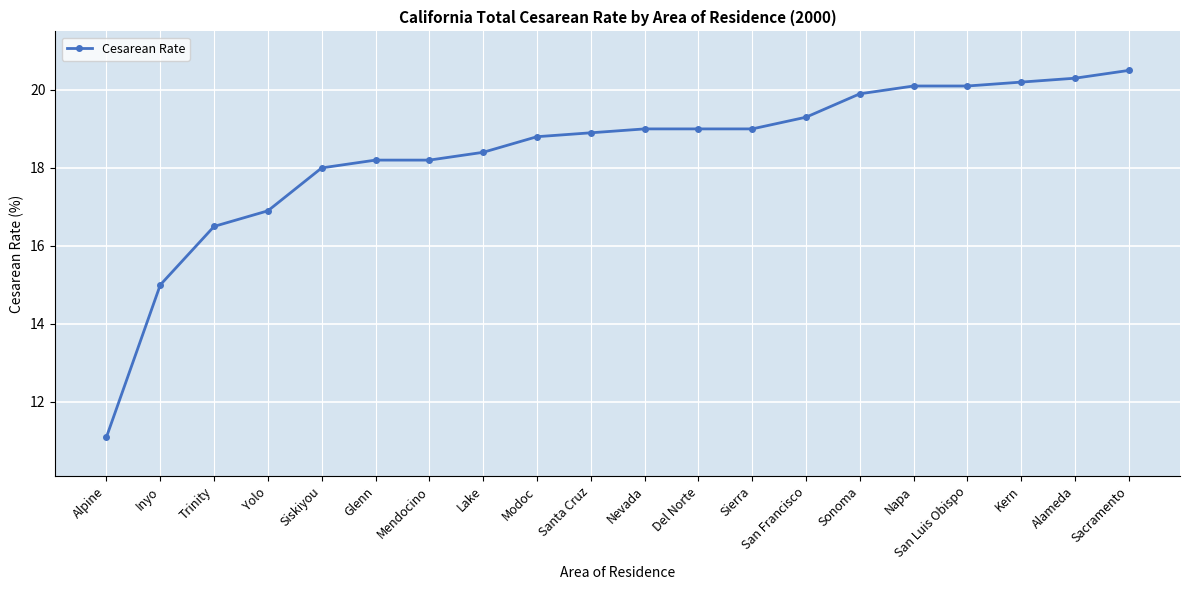

Does the chart display data point markers on the line(s)?

Yes